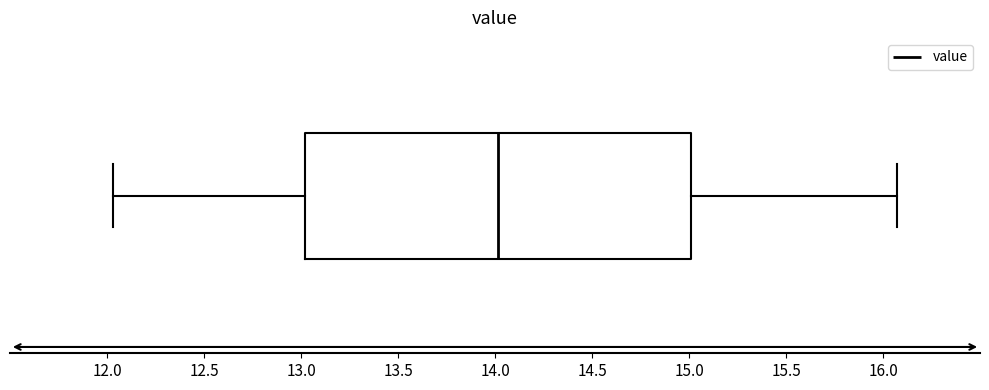

Read this box plot against the x-axis: the position of the median line, the range covered by the box, and the ends of both whiskers. The values are not printed on the chart, so give them approximately, as read against the axis.

median 14.00, box 13.00 to 15.00, whiskers 12.05 to 16.05